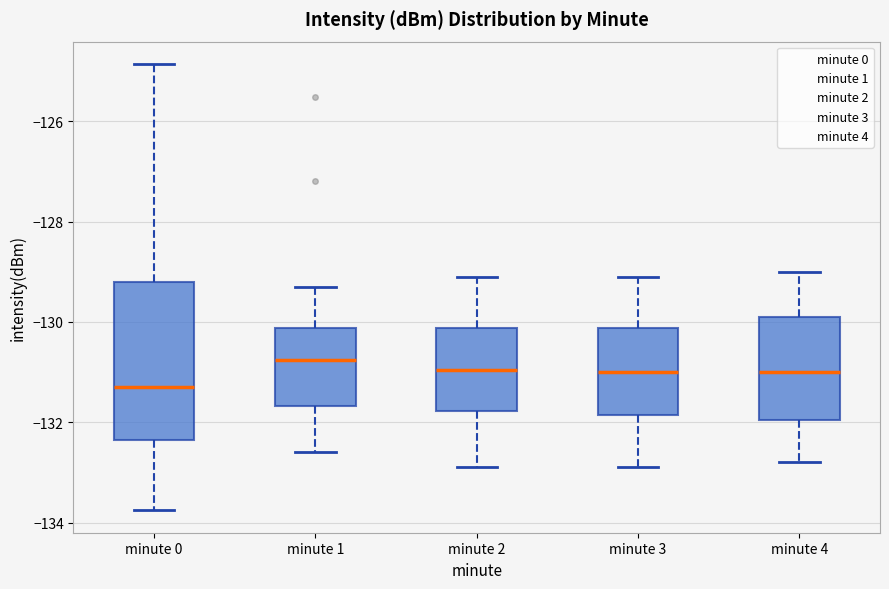

Comparing the boxes themselves (not the whiskers), which one is the tallest?

minute 0